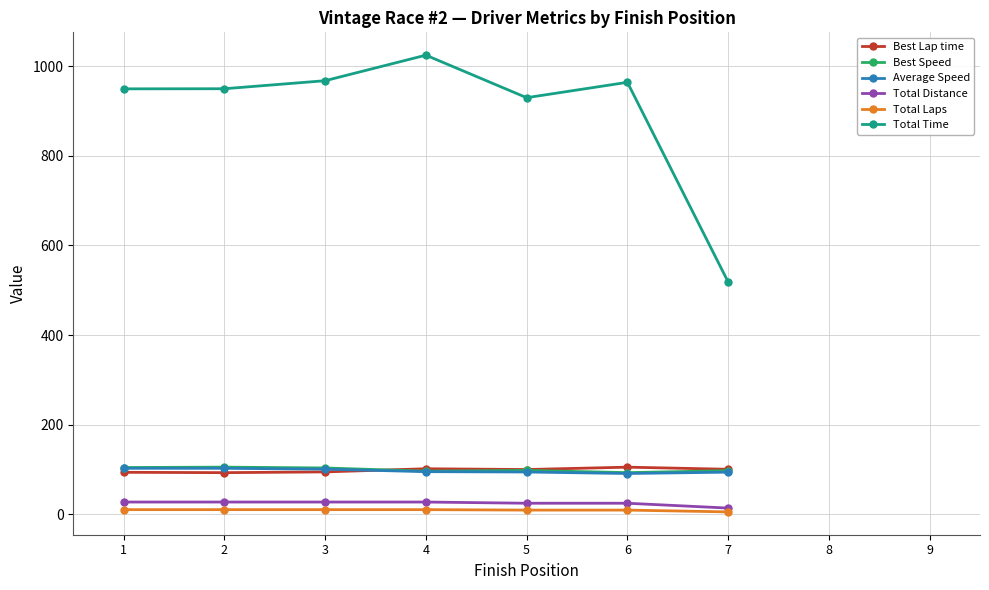

True or false: Average Speed and Total Laps intersect in this chart.

False